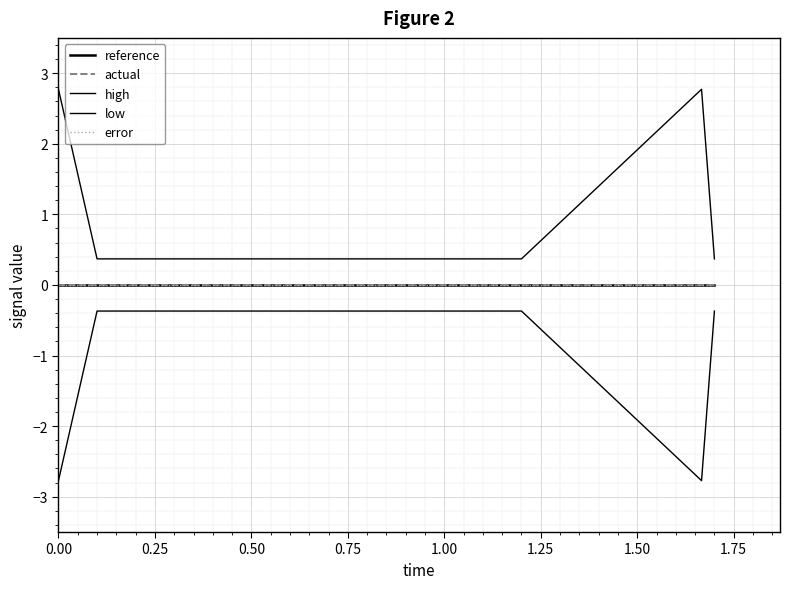

At how many categories does at least one series exceed 2?

2